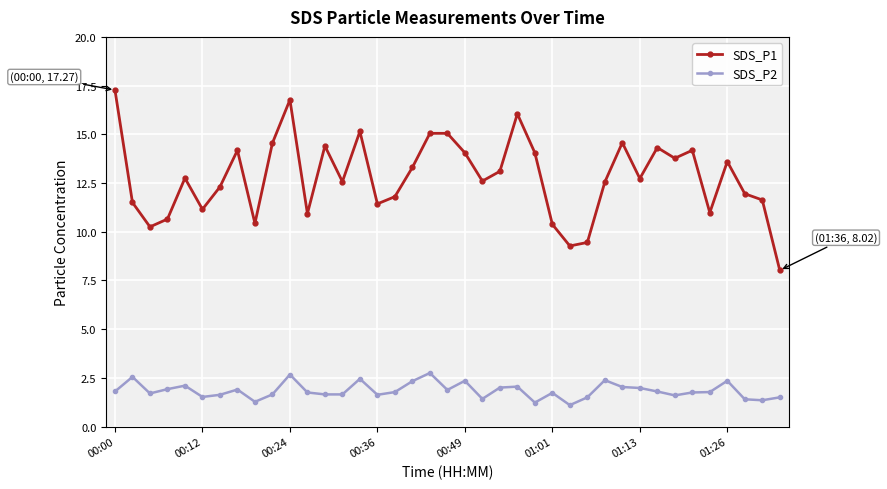

At how many categories does at least one series exceed 10?

36